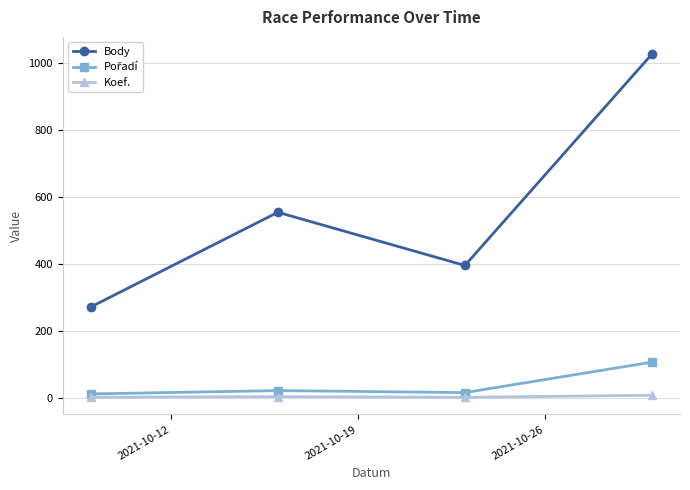

Which series has the largest total across all categories?

Body